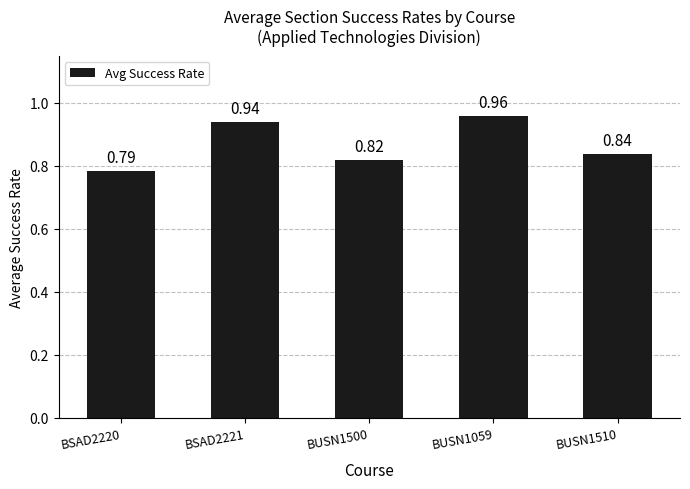

What is the difference between the second highest and minimum values?

0.2